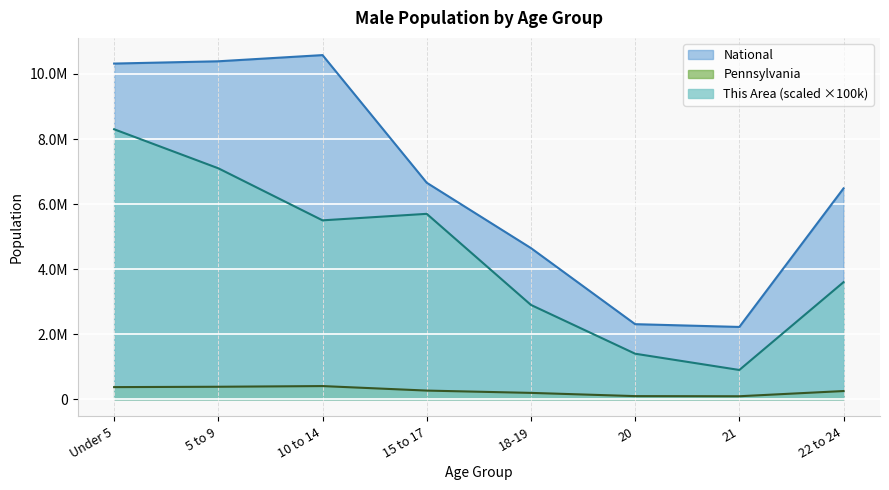

The value of National at 18-19 is 7979148. True or false?

False